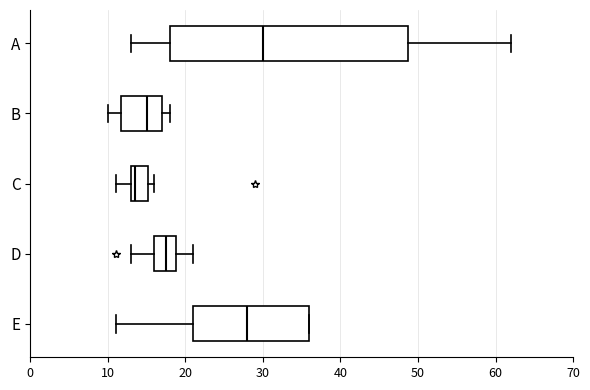

Reading bottom to top, transcribe this box plot: for each box, give where its median line is, the range the box spans, and where its two whiskers end, as read against the x-axis. The values are not printed on the chart, so give them approximately, as read against the axis.

E: median 28, box 21 to 36, whiskers 11 to 36
D: median 18, box 16 to 19, whiskers 13 to 21
C: median 14, box 13 to 15, whiskers 11 to 16
B: median 15, box 12 to 17, whiskers 10 to 18
A: median 30, box 18 to 49, whiskers 13 to 62